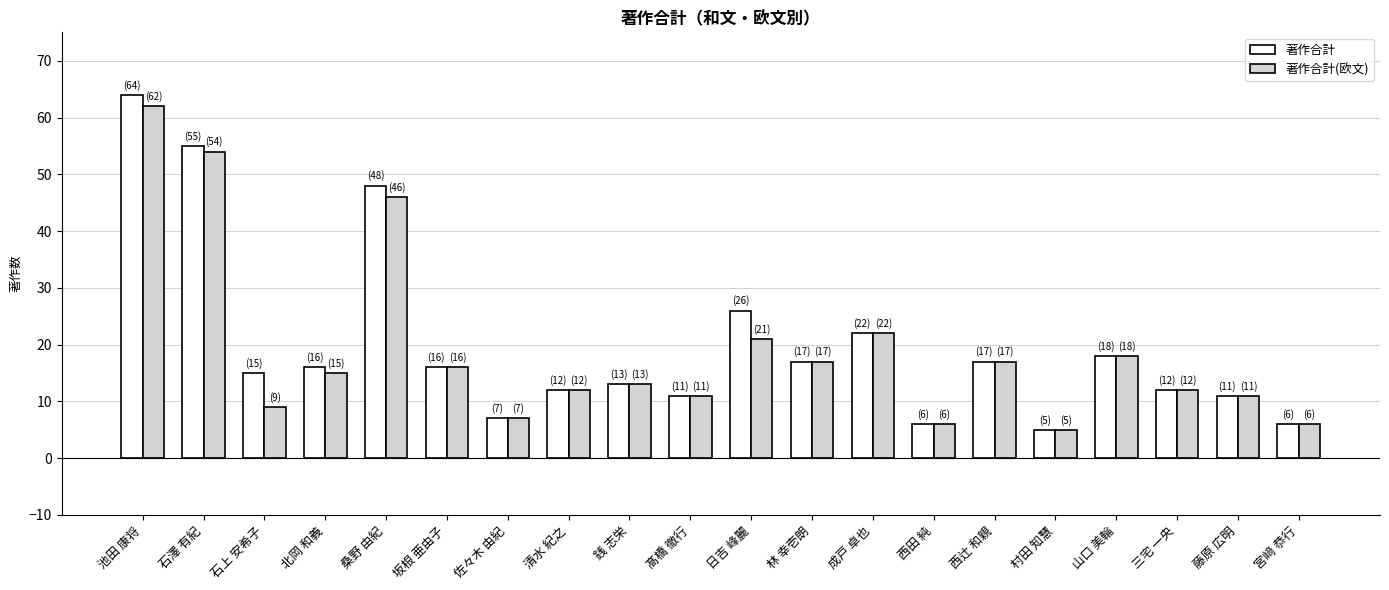

How many bars are there in total?

40